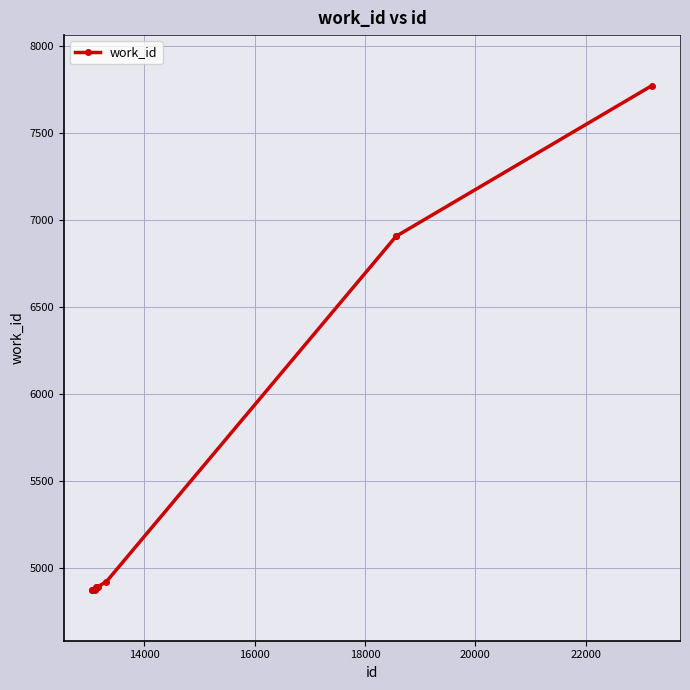

What is the minimum value shown in the chart?

4875